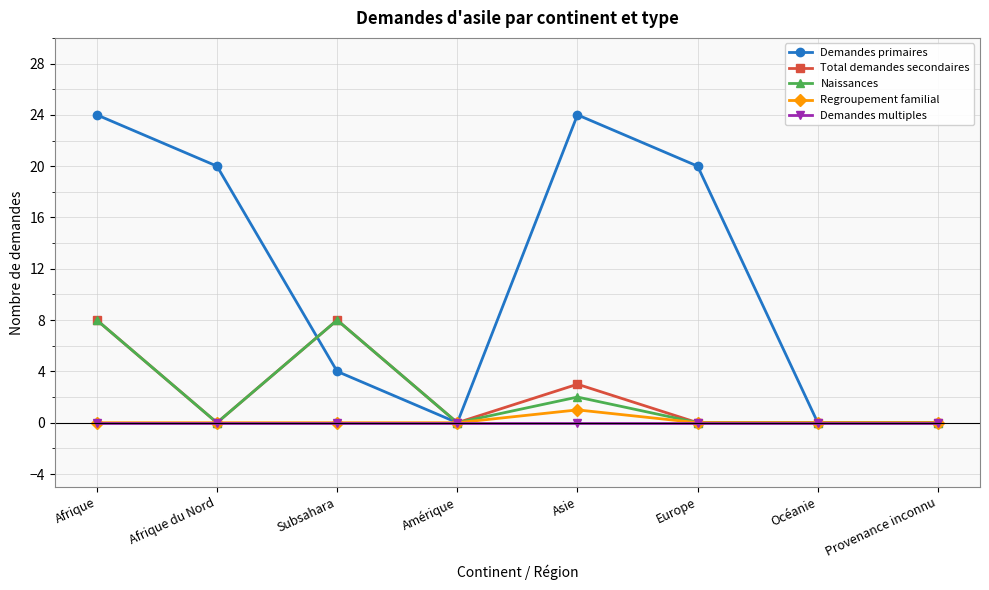

Is it true that Regroupement familial equals 0 at Afrique?

True